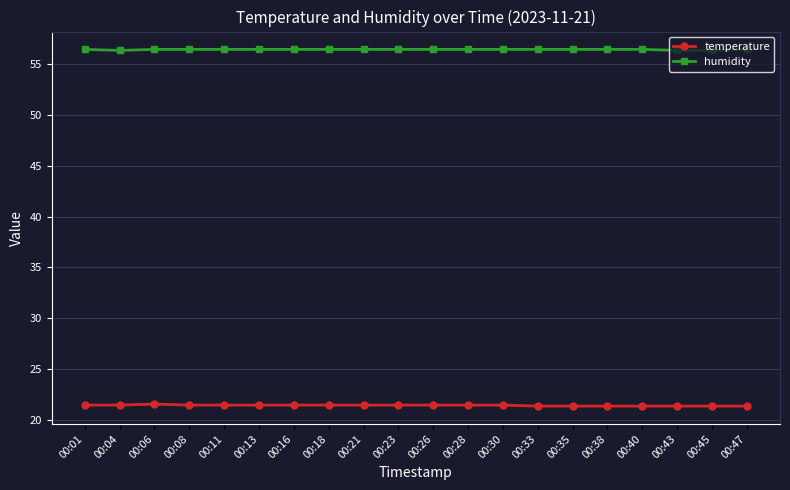

What are all the series names shown in the legend?

temperature, humidity